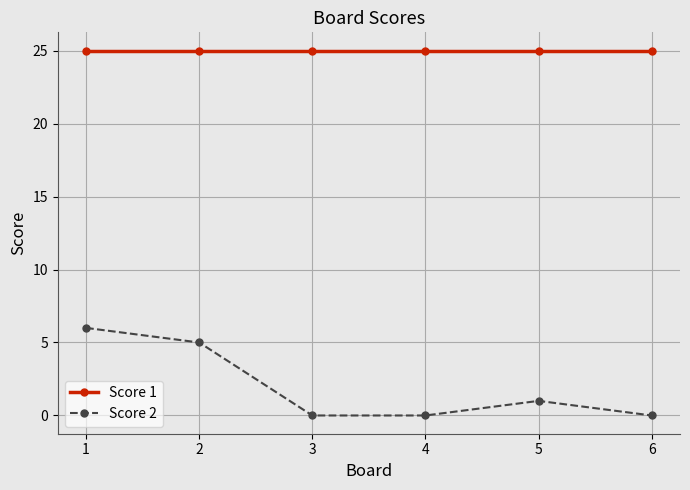

Does the chart display data point markers on the line(s)?

Yes